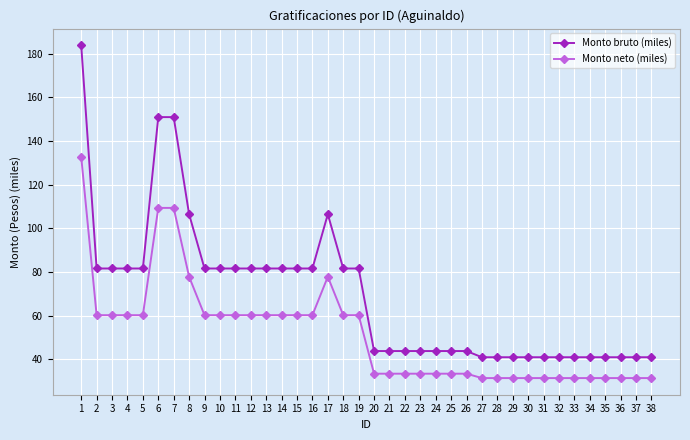

What are all the series names shown in the legend?

Monto bruto (miles), Monto neto (miles)